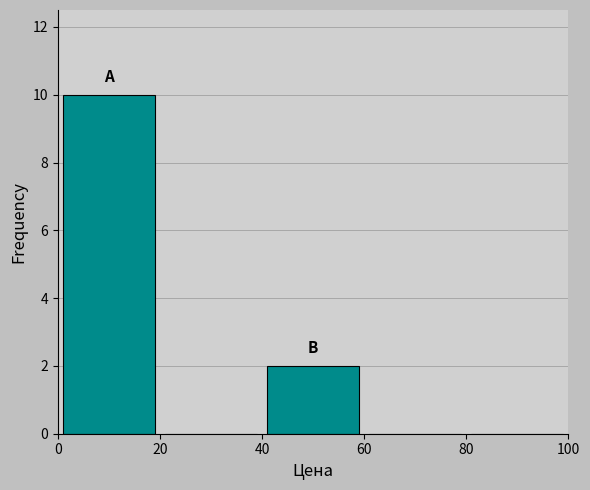

Reading left to right, list every bar in this chart as the range it spans on the x-axis followed by its height. The values are not printed on the chart, so give them approximately, as read against the axis.

0 to 20: 10
20 to 40: 0
40 to 60: 2
60 to 80: 0
80 to 100: 0